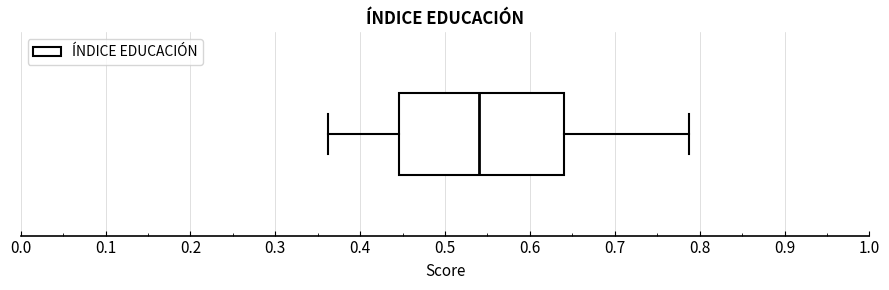

Transcribe this box plot: give where the median line is, the range the box spans, and where the two whiskers end, as read against the x-axis. The values are not printed on the chart, so give them approximately, as read against the axis.

median 0.54, box 0.45 to 0.64, whiskers 0.36 to 0.79